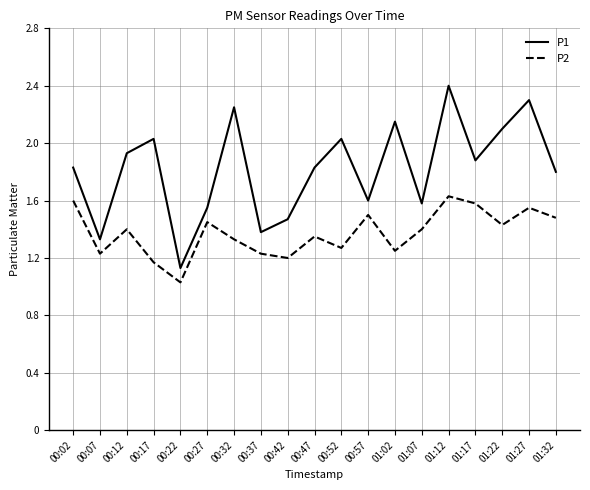

Is it true that P1 equals 2.1 at 01:22?

True